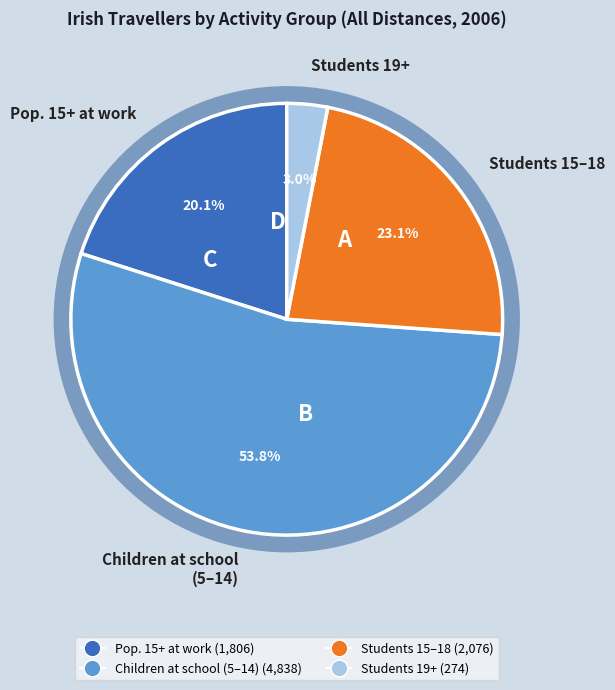

Do Population aged 15 years and over at work and Children at school aged between 5 and 14 together represent more than half of the pie?

Yes